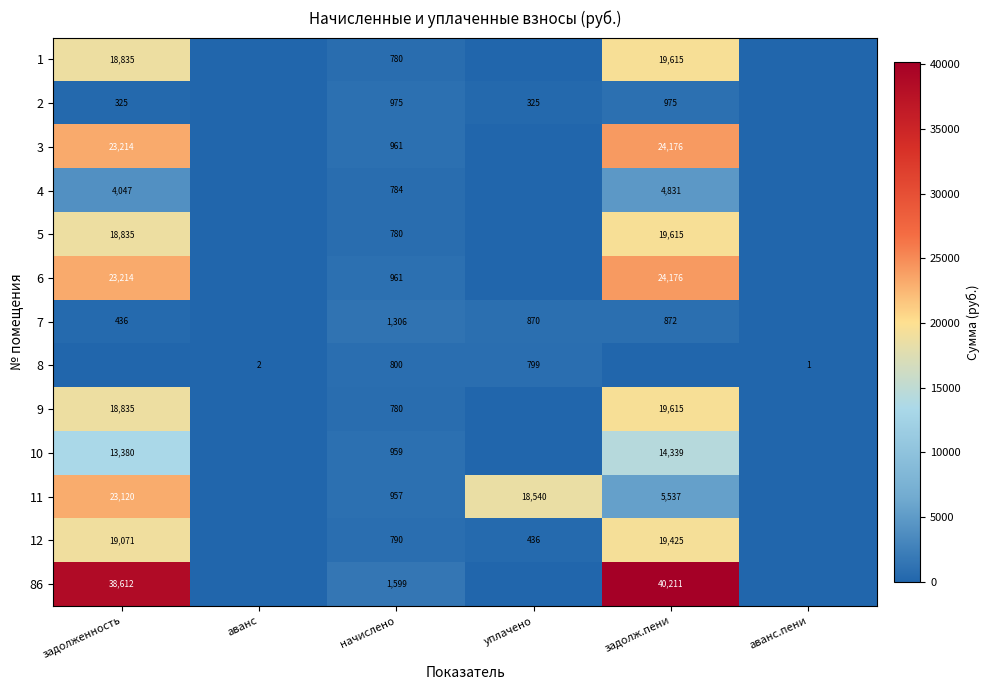

How many data points does each series have?

6